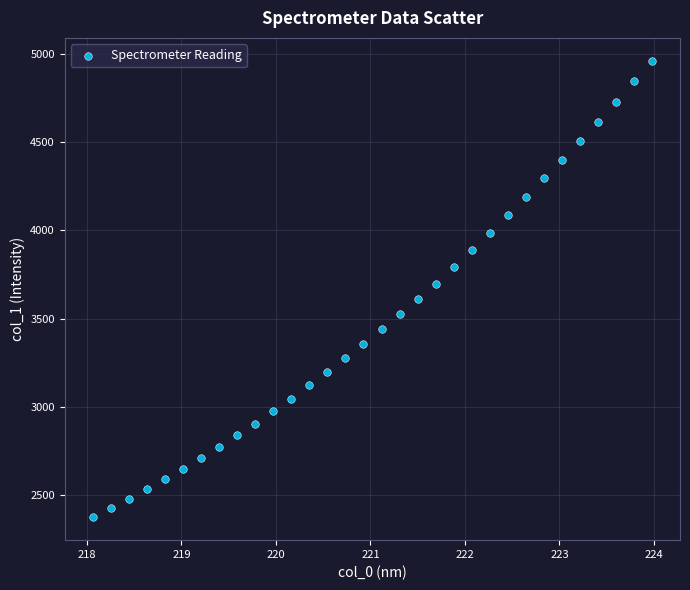

What is the range of Y values (max minus min)?

2590.3